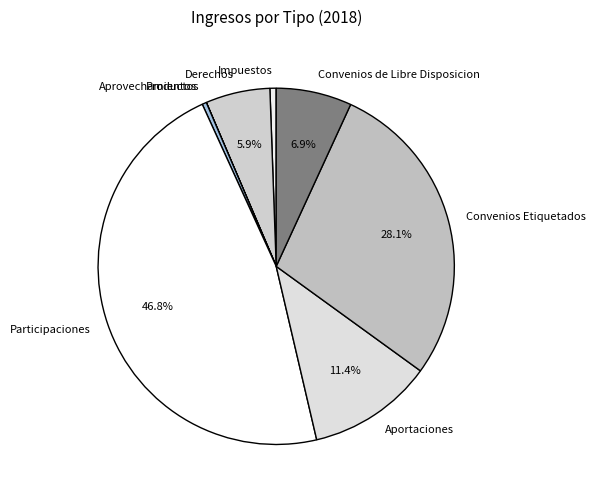

To the nearest percent, what is the difference between the Participaciones and Convenios de Libre Disposicion slice percentages?

40%